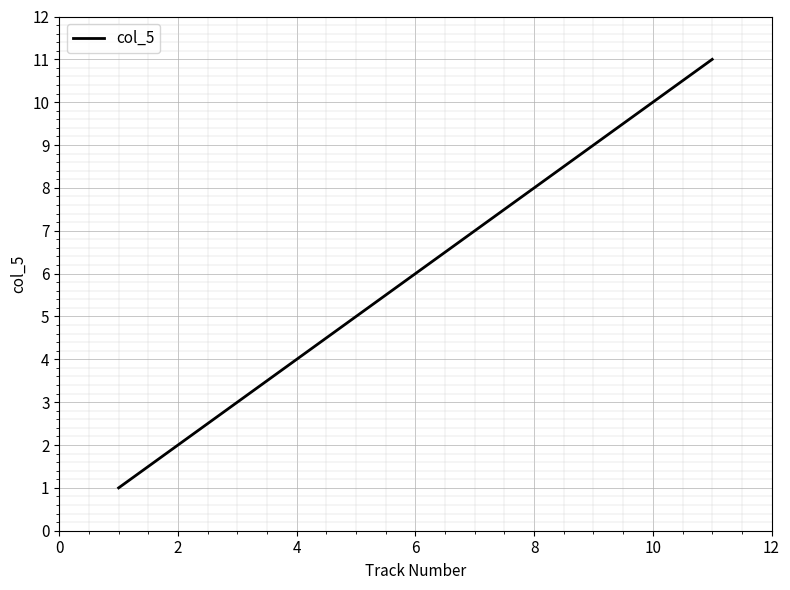

What is the difference between the maximum and minimum values?

10